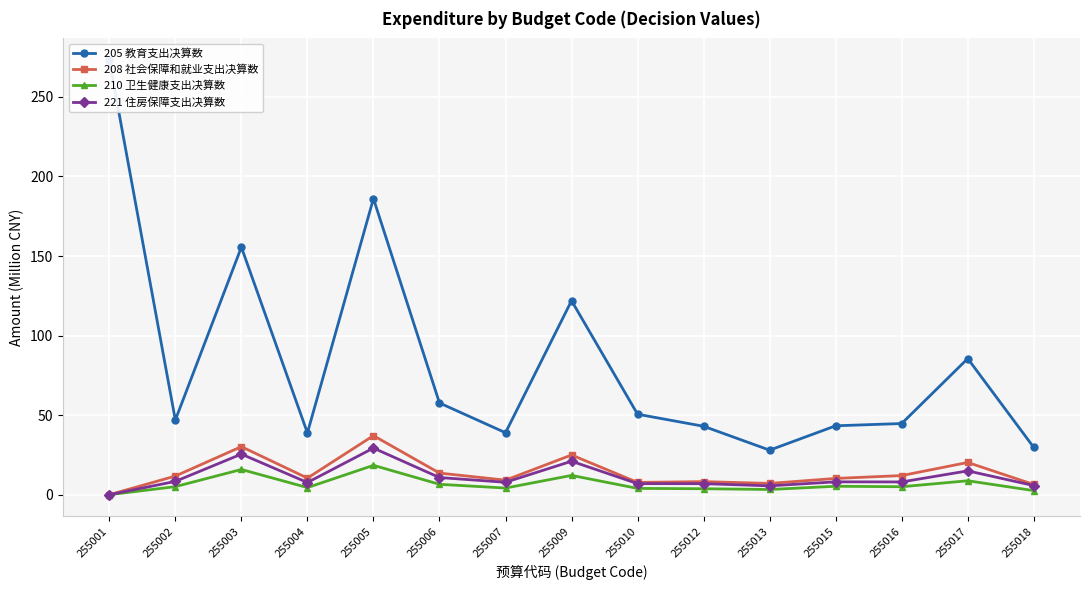

What is the sum of all 210 卫生健康支出决算数 values?

99.4